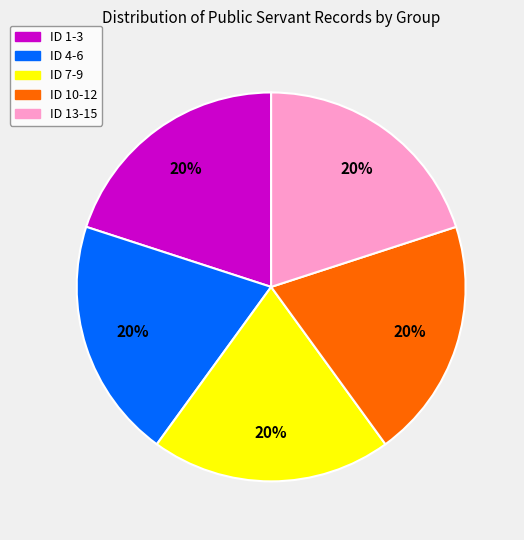

Combined, do ID 4-6 and ID 13-15 account for over 50%?

No